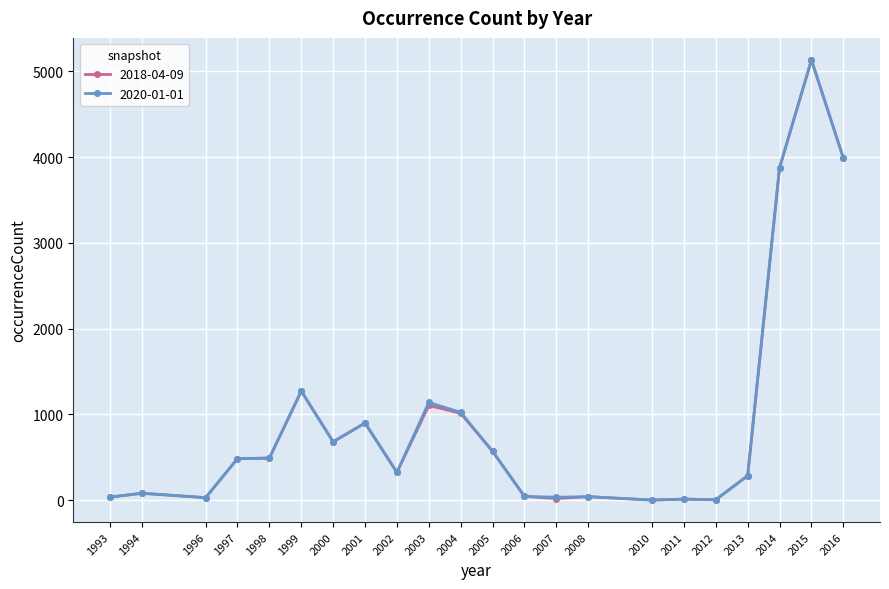

True or false: 2018-04-09 has more than 0 points higher than both neighbors.

True